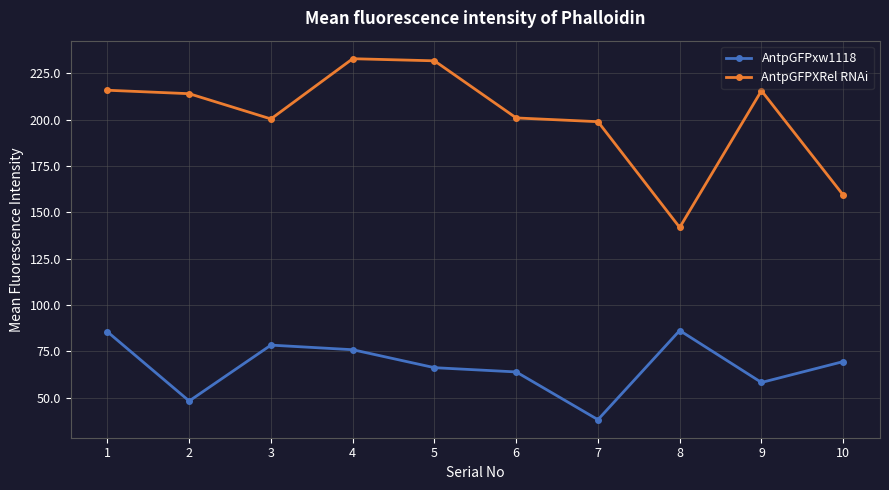

What is the difference between the second highest and minimum values in the AntpGFPXRel RNAi series?

89.9